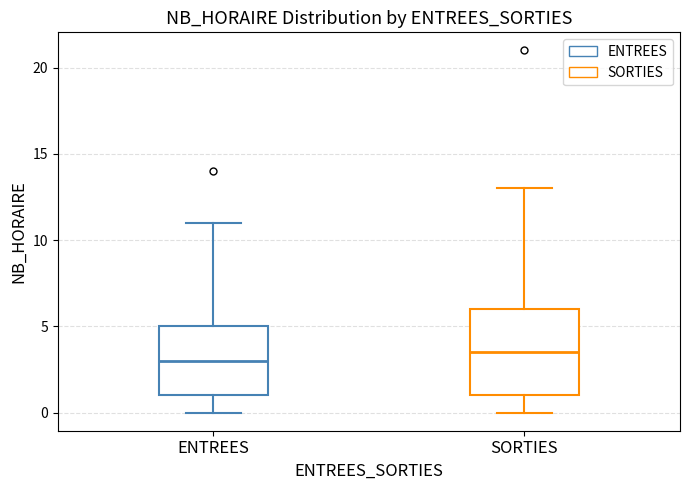

Reading left to right, read every box against the y-axis: the position of its median line, the range the box covers, and the ends of its whiskers. The values are not printed on the chart, so give them approximately, as read against the axis.

ENTREES: median 3.0, box 1.0 to 5.0, whiskers 0.0 to 11.0
SORTIES: median 3.5, box 1.0 to 6.0, whiskers 0.0 to 13.0